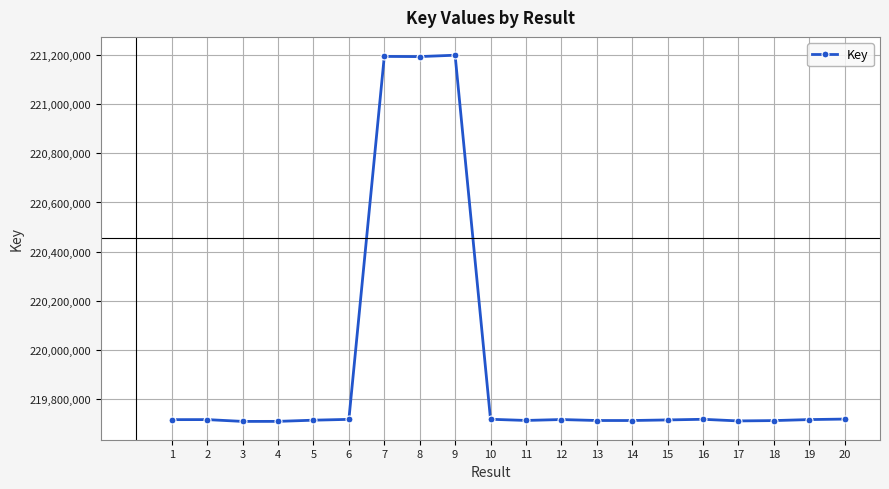

Approximately how many times larger is the value at 1 compared to 13?

1.0